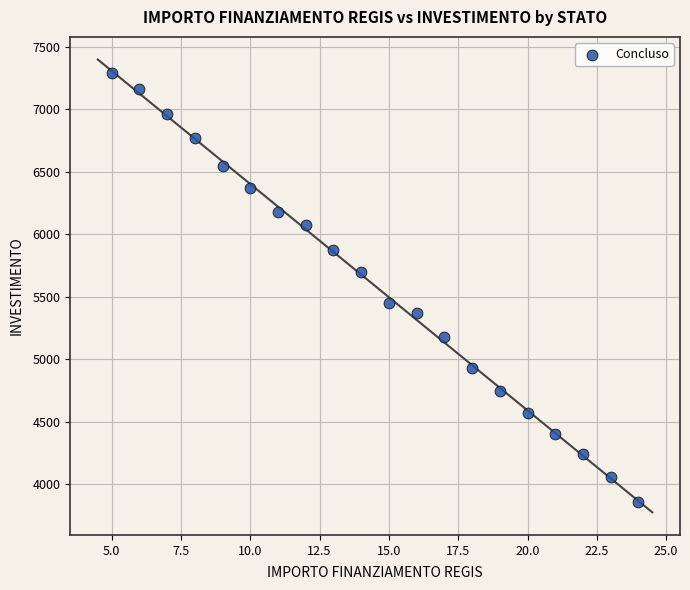

What is the range of Y values (max minus min)?

3428.3